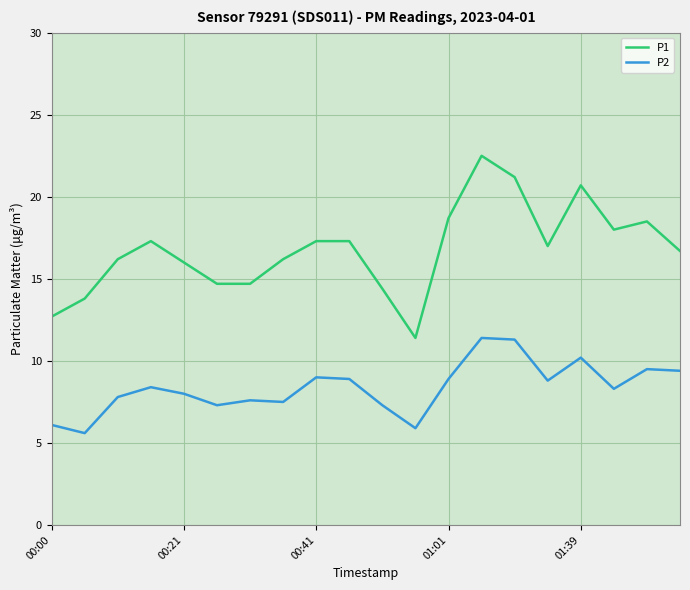

What is the smallest value displayed?

5.6